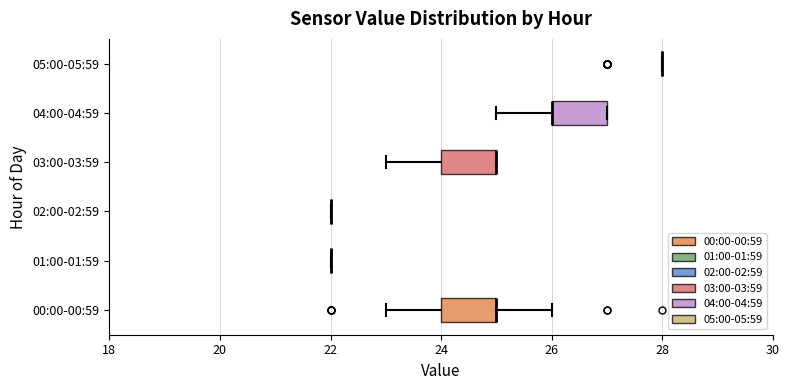

Reading bottom to top, transcribe this box plot: for each box, give where its median line is, the range the box spans, and where its two whiskers end, as read against the x-axis. The values are not printed on the chart, so give them approximately, as read against the axis.

00:00-00:59: median 25 (drawn on the box's right edge), box 24 to 25, whiskers 23 to 26
01:00-01:59: box collapsed to a line at 22, whiskers 22 to 22
02:00-02:59: box collapsed to a line at 22, whiskers 22 to 22
03:00-03:59: median 25 (drawn on the box's right edge), box 24 to 25, whiskers 23 to 25
04:00-04:59: median 26 (drawn on the box's left edge), box 26 to 27, whiskers 25 to 27
05:00-05:59: box collapsed to a line at 28, whiskers 28 to 28